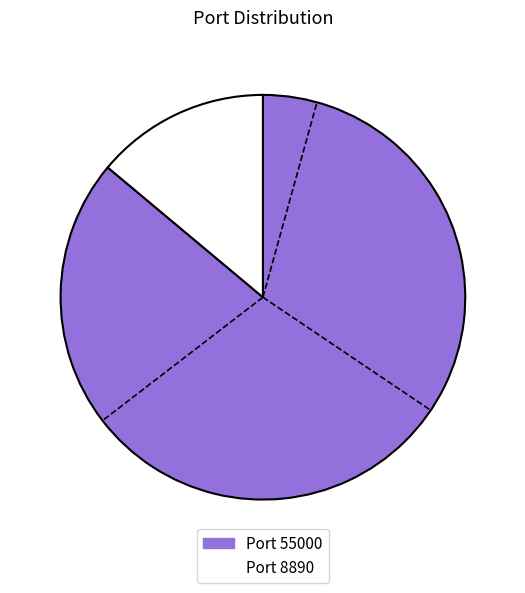

Does any single category account for the majority?

Yes